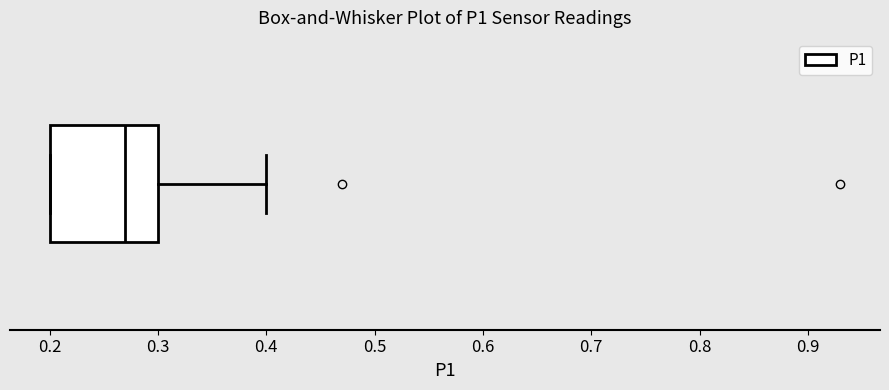

Where does the right whisker of the box end on the x-axis? The values are not printed on the chart, so give them approximately, as read against the axis.

0.40